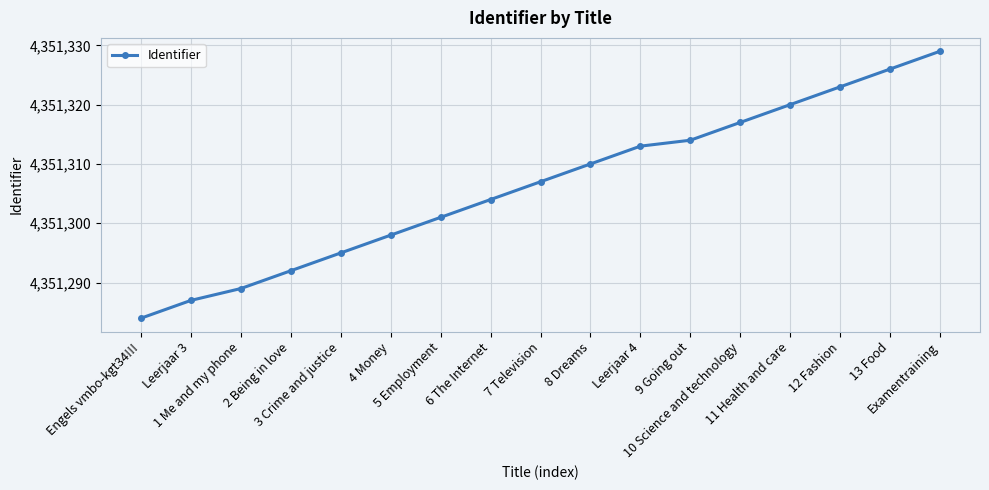

How many data points are less than 4351307?

8